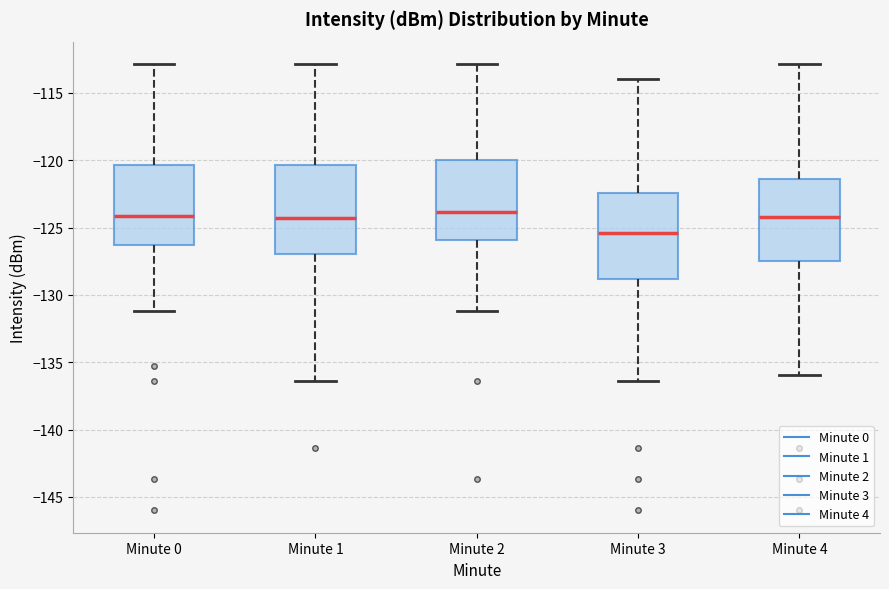

Where does the upper whisker of the box for Minute 0 end on the y-axis? The values are not printed on the chart, so give them approximately, as read against the axis.

-113.0